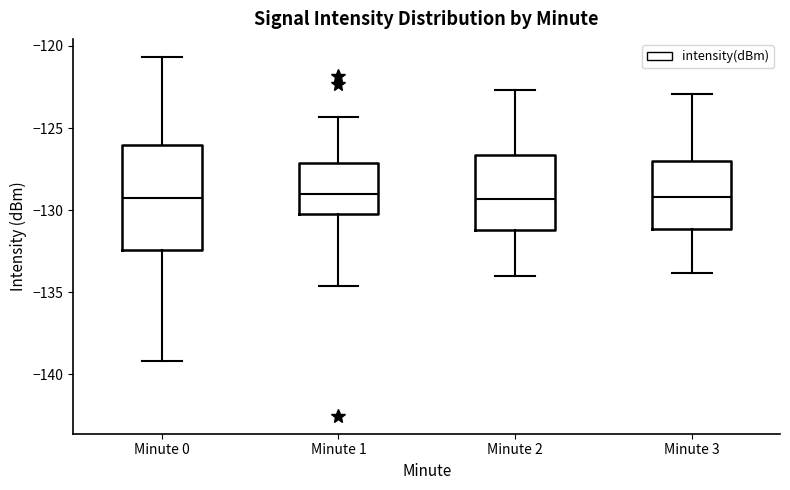

Reading left to right, read every box against the y-axis: the position of its median line, the range the box covers, and the ends of its whiskers. The values are not printed on the chart, so give them approximately, as read against the axis.

Minute 0: median -129.0, box -132.5 to -126.0, whiskers -139.0 to -120.5
Minute 1: median -129.0, box -130.0 to -127.0, whiskers -134.5 to -124.5
Minute 2: median -129.5, box -131.0 to -126.5, whiskers -134.0 to -122.5
Minute 3: median -129.0, box -131.0 to -127.0, whiskers -134.0 to -123.0